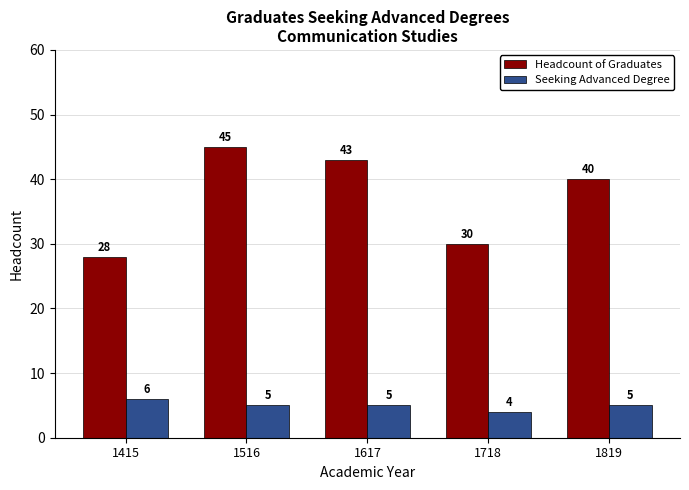

At how many categories does at least one series exceed 19?

5